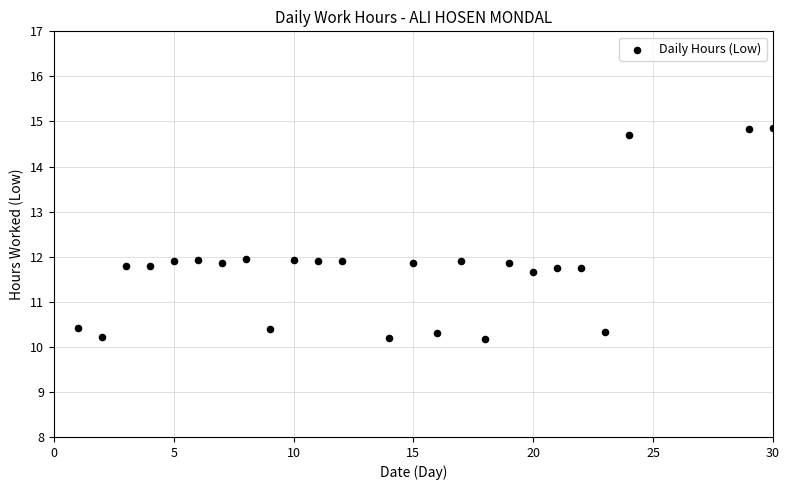

What is the range of X values (max minus min)?

29.0